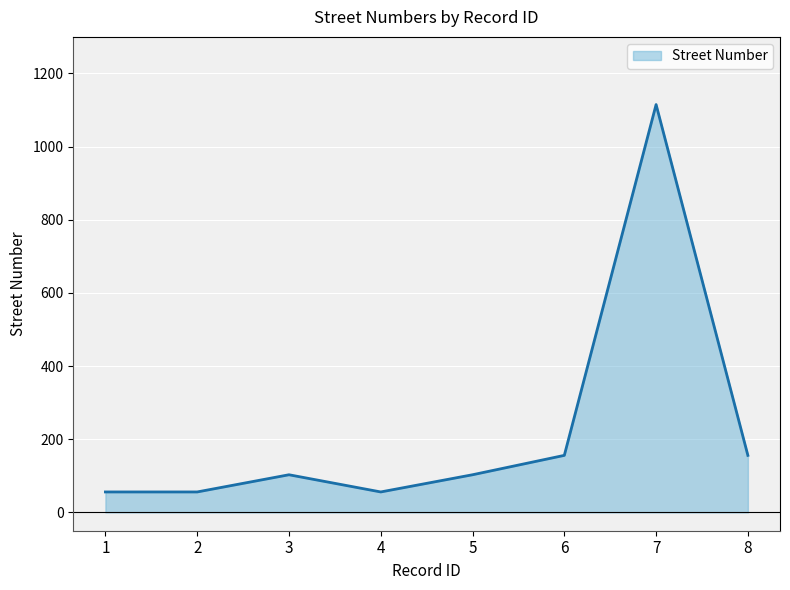

What is the minimum value shown in the chart?

56